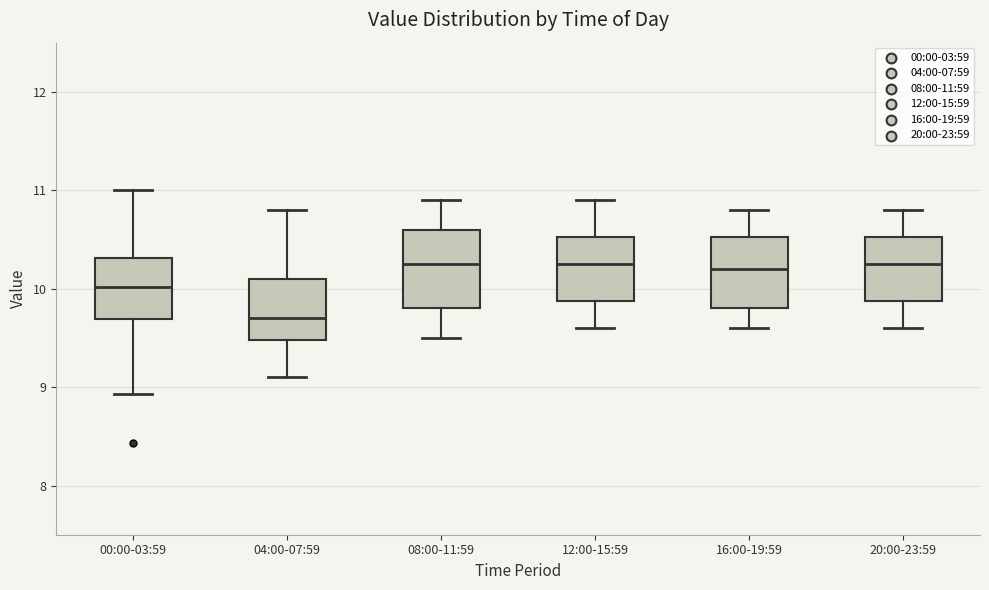

Where is the lower edge of the box for 08:00-11:59 on the y-axis? The values are not printed on the chart, so give them approximately, as read against the axis.

9.8